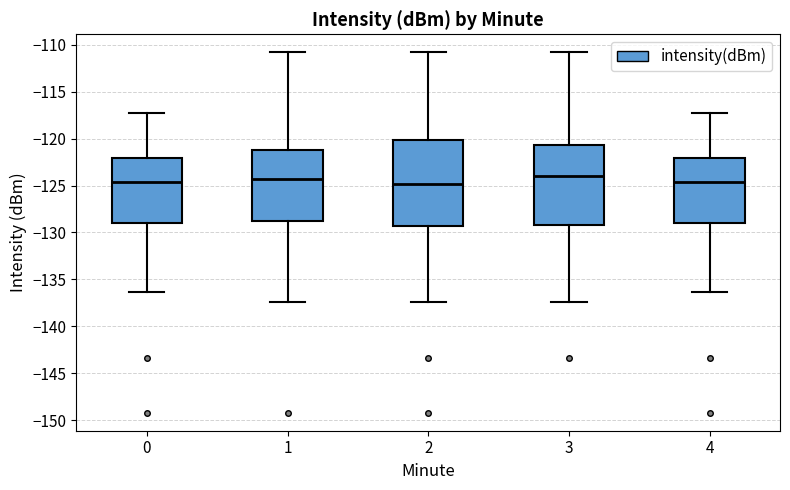

Comparing the boxes themselves (not the whiskers), which one is the tallest?

2